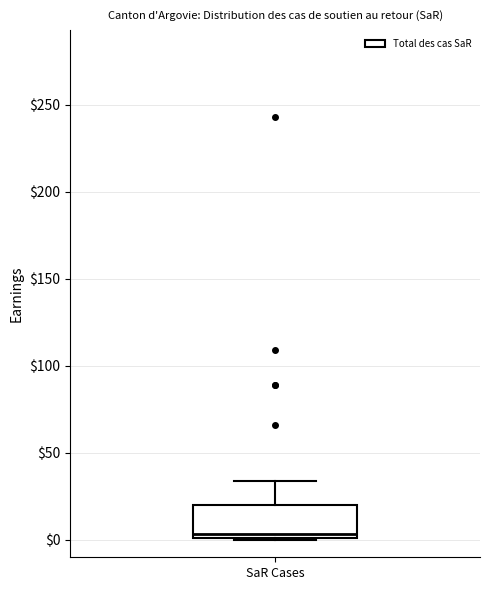

Read this box plot against the y-axis: the position of the median line, the range covered by the box, and the ends of both whiskers. The values are not printed on the chart, so give them approximately, as read against the axis.

median 5, box 0 to 20, whiskers 0 to 35